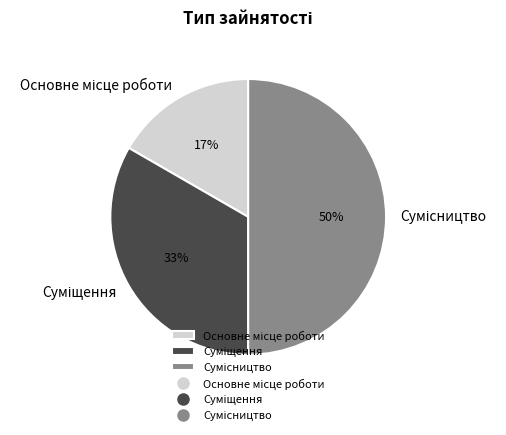

To the nearest percent, what is the average slice percentage?

33%